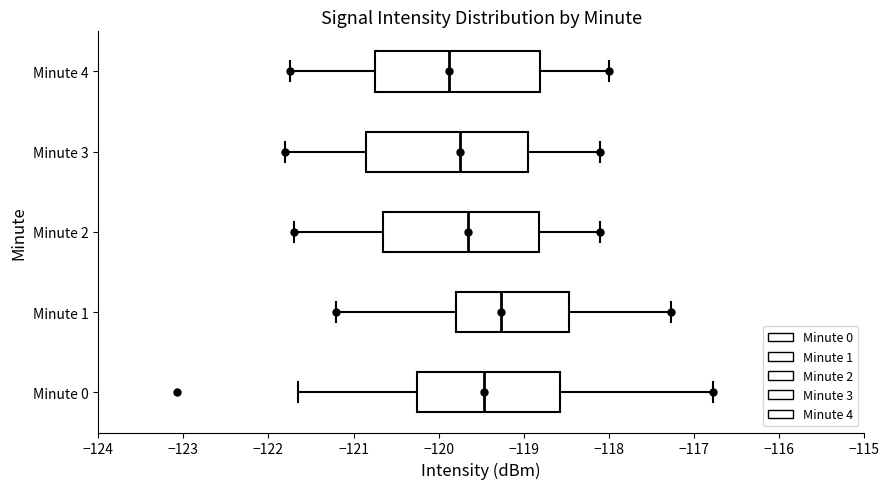

Reading bottom to top, read every box against the x-axis: the position of its median line, the range the box covers, and the ends of its whiskers. The values are not printed on the chart, so give them approximately, as read against the axis.

Minute 0: median -119.5, box -120.3 to -118.6, whiskers -121.7 to -116.8
Minute 1: median -119.3, box -119.8 to -118.5, whiskers -121.2 to -117.3
Minute 2: median -119.6, box -120.6 to -118.8, whiskers -121.7 to -118.1
Minute 3: median -119.7, box -120.8 to -118.9, whiskers -121.8 to -118.1
Minute 4: median -119.9, box -120.7 to -118.8, whiskers -121.7 to -118.0